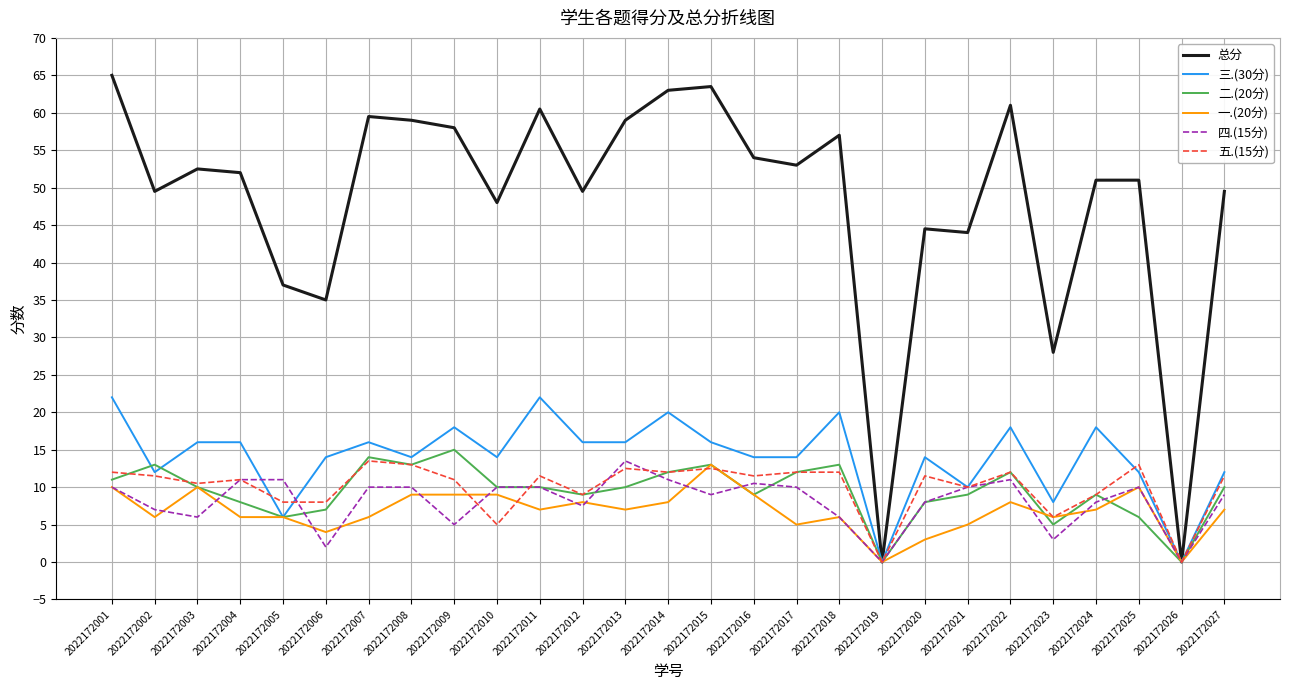

How many series are shown in this chart?

6